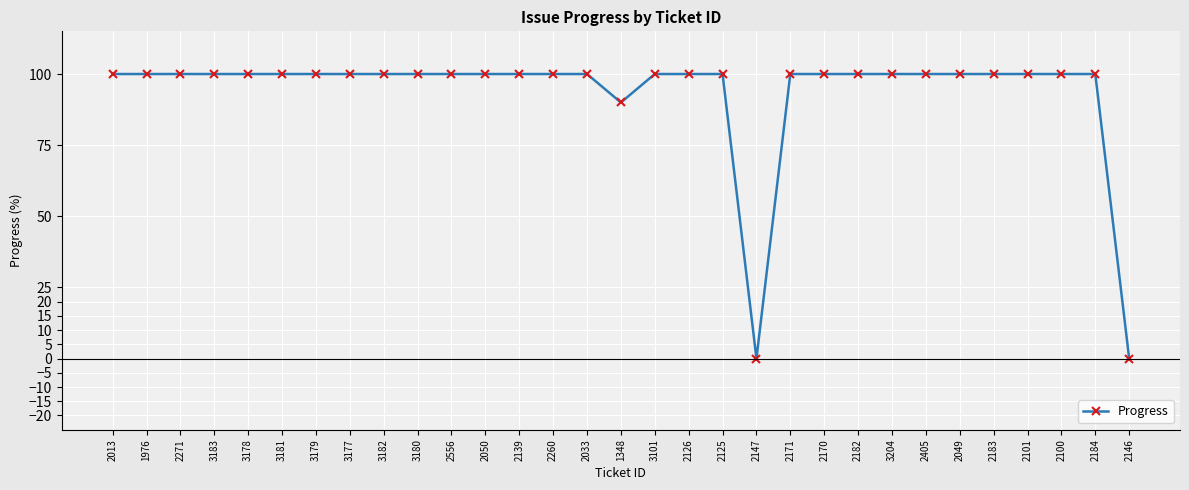

Is it true that the value at 3181 is 100?

True